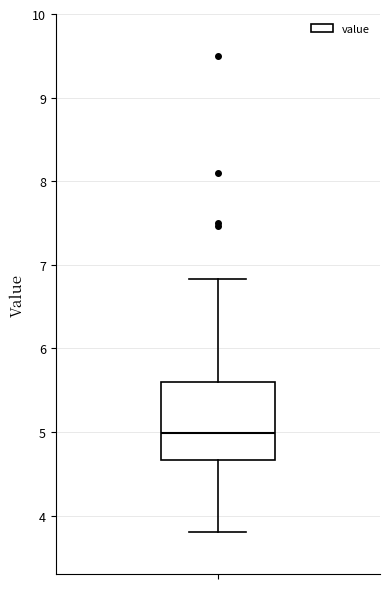

Transcribe this box plot: give where the median line is, the range the box spans, and where the two whiskers end, as read against the y-axis. The values are not printed on the chart, so give them approximately, as read against the axis.

median 5.0, box 4.7 to 5.6, whiskers 3.8 to 6.8